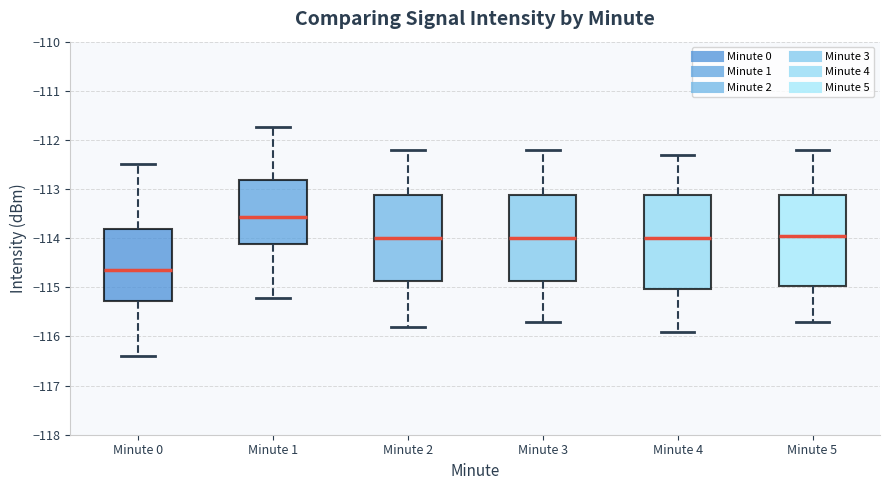

Reading left to right, transcribe this box plot: for each box, give where its median line is, the range the box spans, and where its two whiskers end, as read against the y-axis. The values are not printed on the chart, so give them approximately, as read against the axis.

Minute 0: median -114.6, box -115.3 to -113.8, whiskers -116.4 to -112.5
Minute 1: median -113.6, box -114.1 to -112.8, whiskers -115.2 to -111.7
Minute 2: median -114.0, box -114.9 to -113.1, whiskers -115.8 to -112.2
Minute 3: median -114.0, box -114.9 to -113.1, whiskers -115.7 to -112.2
Minute 4: median -114.0, box -115.0 to -113.1, whiskers -115.9 to -112.3
Minute 5: median -113.9, box -115.0 to -113.1, whiskers -115.7 to -112.2